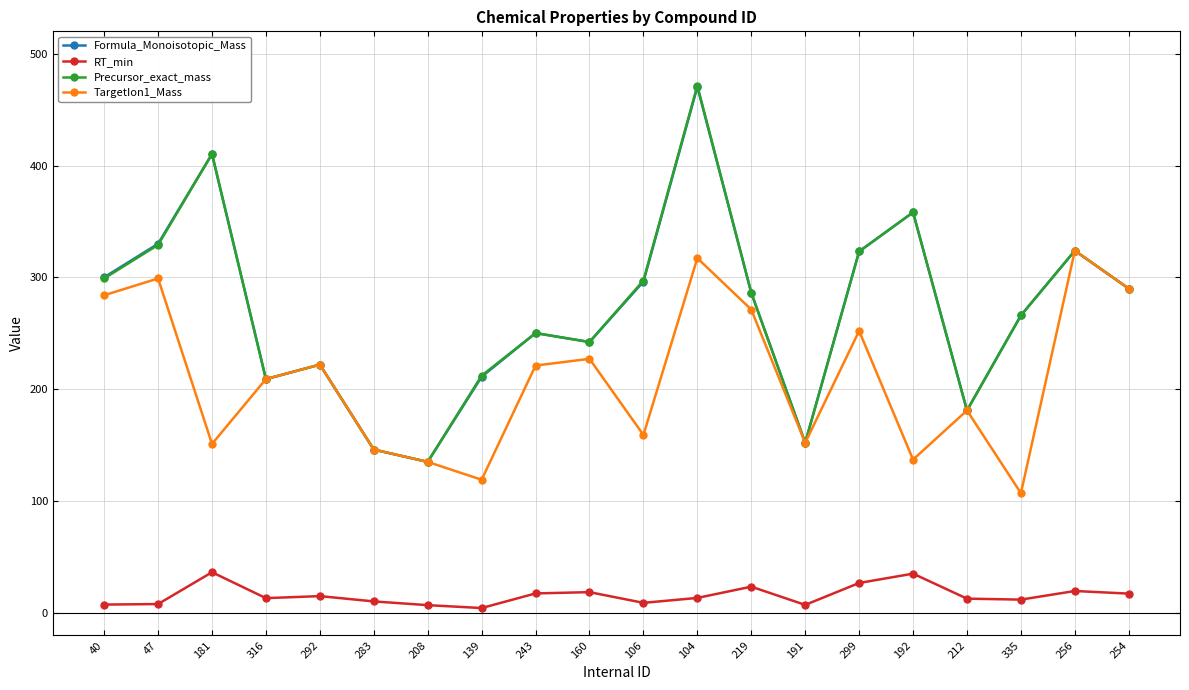

True or false: Precursor_exact_mass has more than 0 points higher than both neighbors.

True